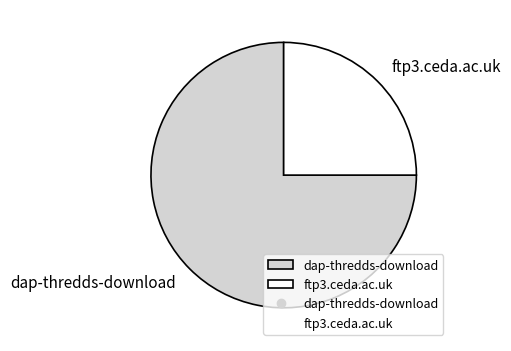

Between ftp3.ceda.ac.uk and dap-thredds-download, which is larger?

dap-thredds-download